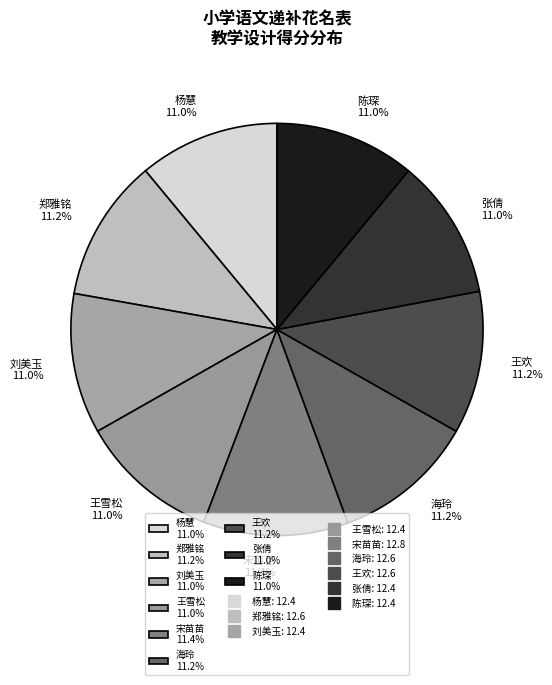

Is the sum of 宋苗苗 and 杨慧 greater than half?

No